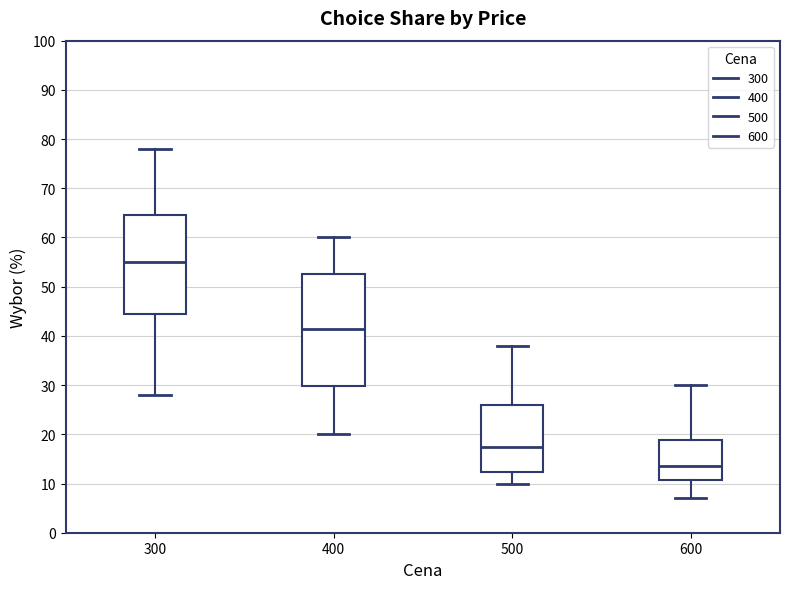

Reading left to right, transcribe this box plot: for each box, give where its median line is, the range the box spans, and where its two whiskers end, as read against the y-axis. The values are not printed on the chart, so give them approximately, as read against the axis.

300: median 55, box 45 to 65, whiskers 28 to 78
400: median 42, box 30 to 53, whiskers 20 to 60
500: median 18, box 12 to 26, whiskers 10 to 38
600: median 14, box 11 to 19, whiskers 7 to 30